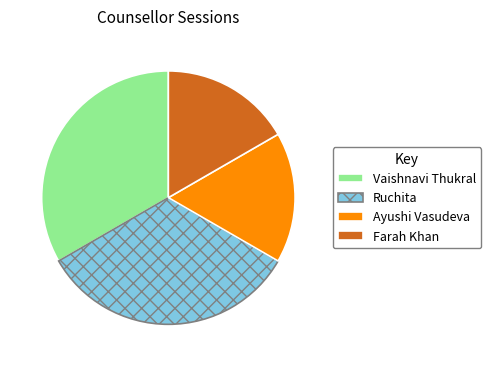

Combined, do Vaishnavi Thukral and Ruchita account for over 50%?

Yes